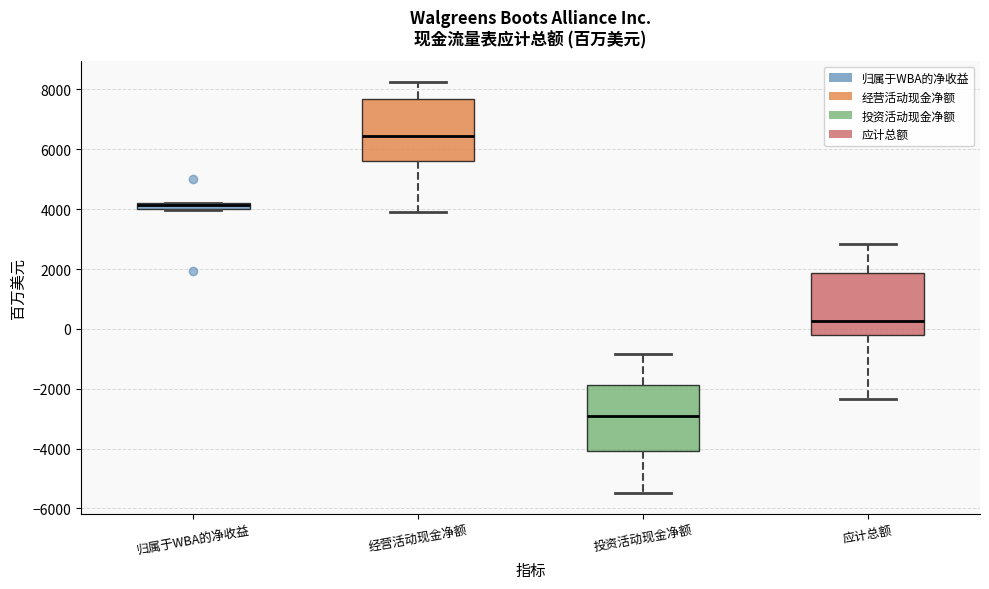

Which box's median line is the lowest?

投资活动现金净额